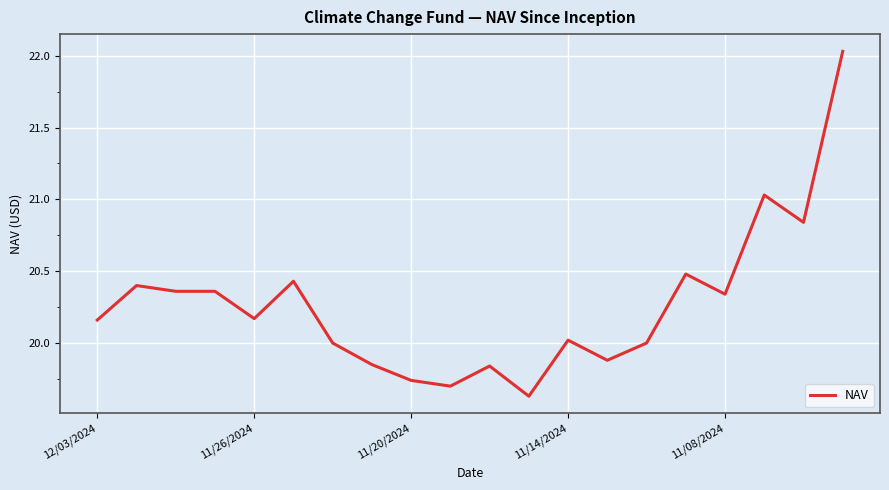

What is the difference between the maximum and minimum values?

2.4